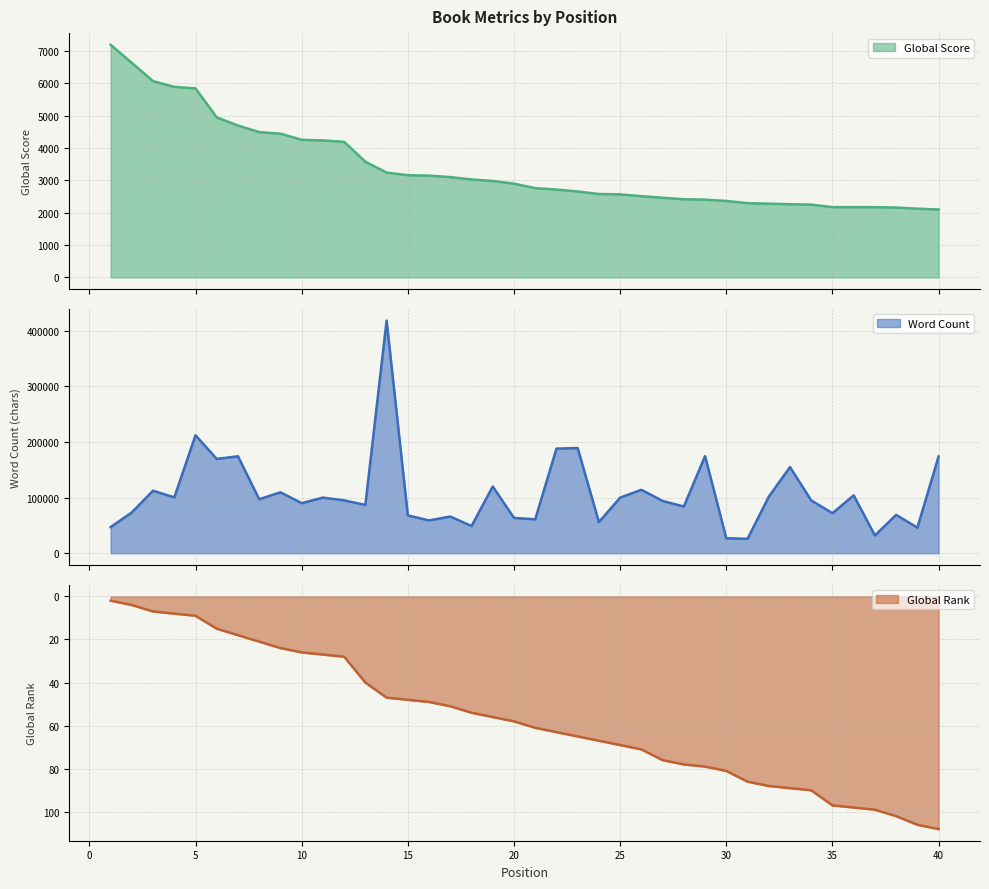

At how many categories does at least one series exceed 119860?

10